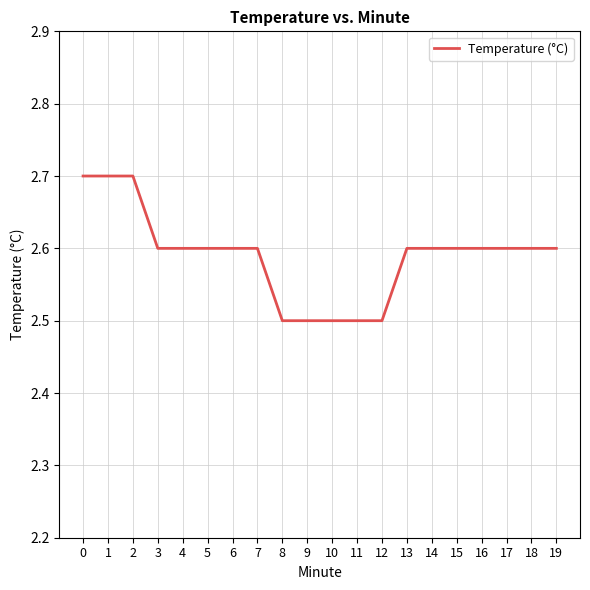

What is the change in value from 10 to 16?

+0.1